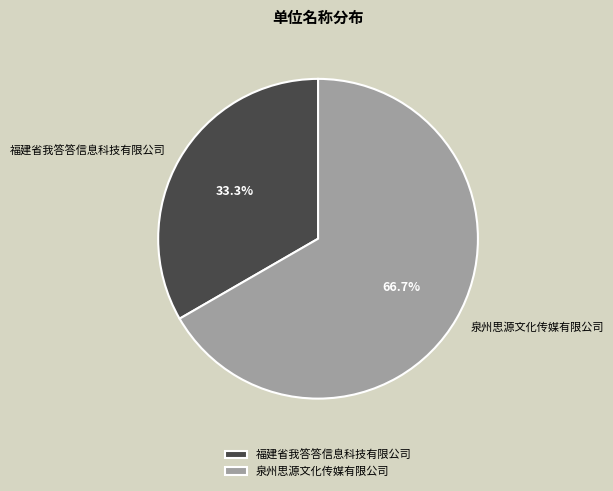

Which slice represents more than half of the pie?

泉州思源文化传媒有限公司